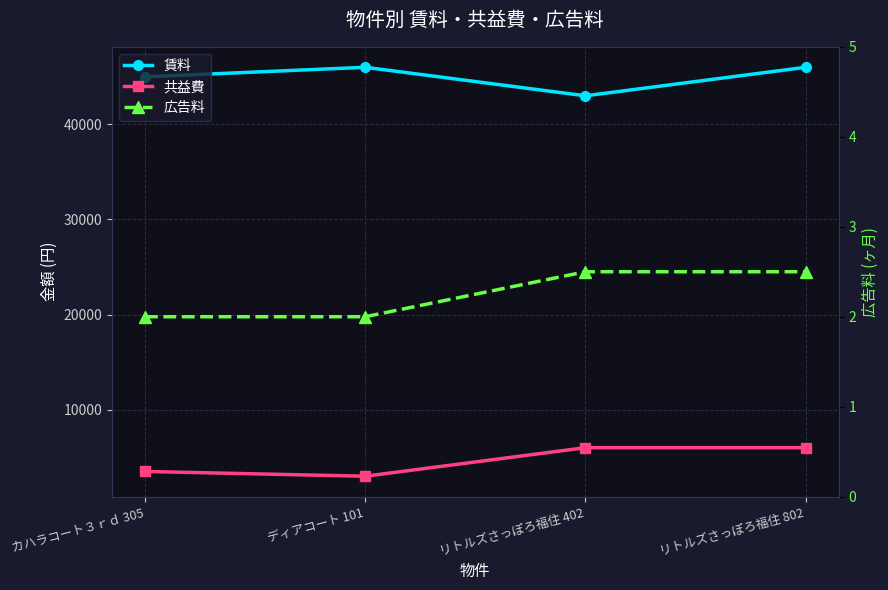

True or false: 共益費 and 広告料 intersect in this chart.

False